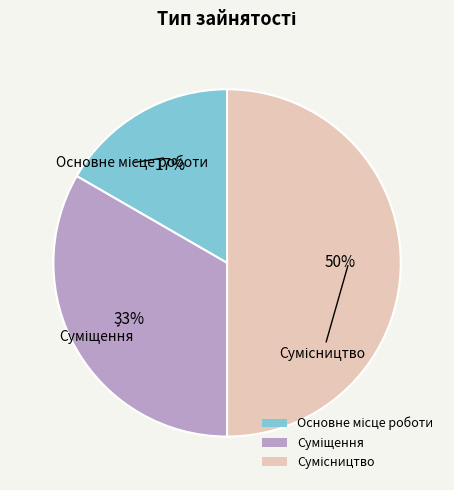

Count the number of slices in the pie.

3